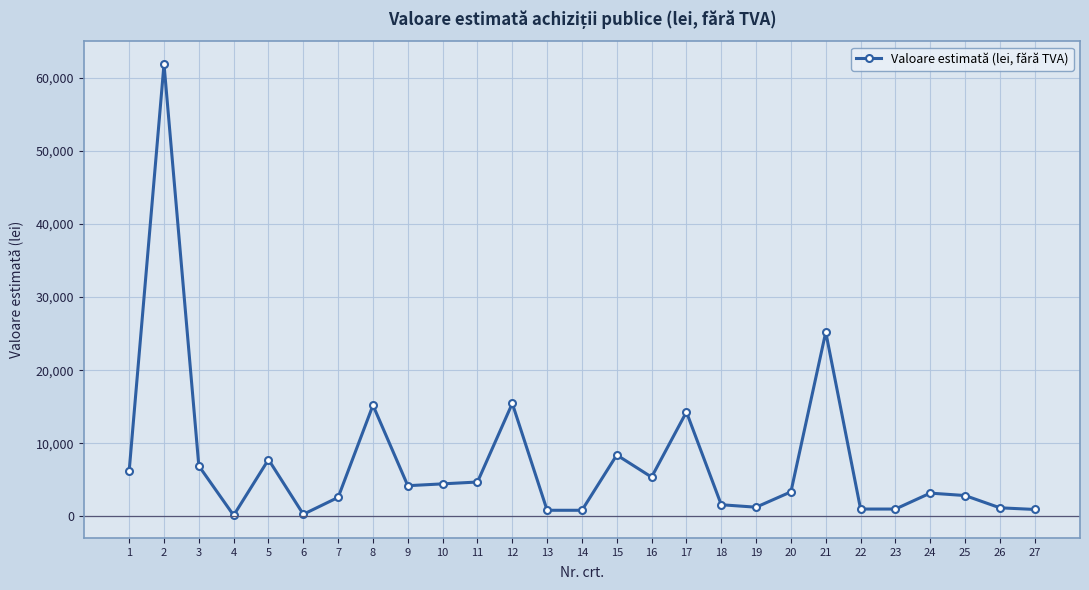

What is the minimum value shown in the chart?

142